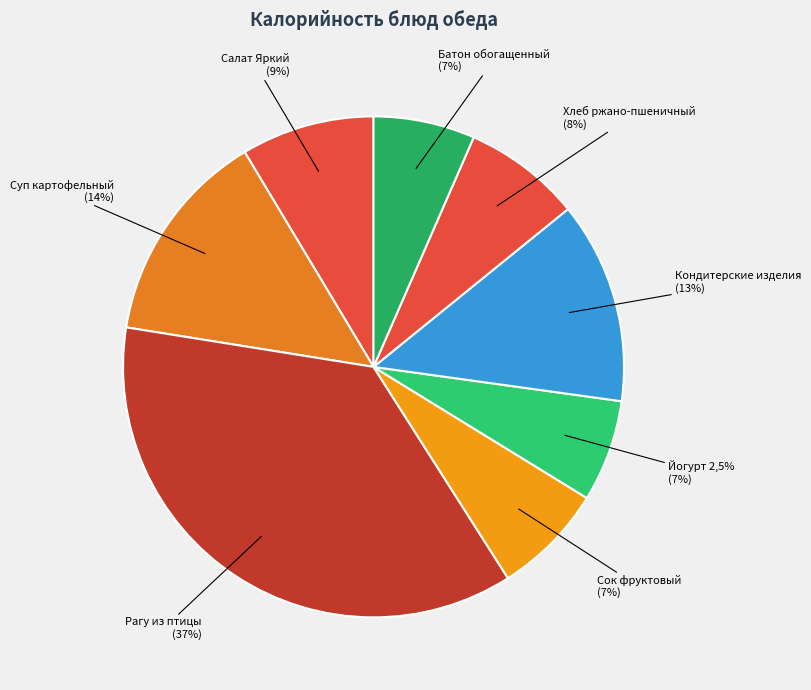

Is the sum of Йогурт 2,5% жирности and Батон обогащенный микронутриентами greater than half?

No